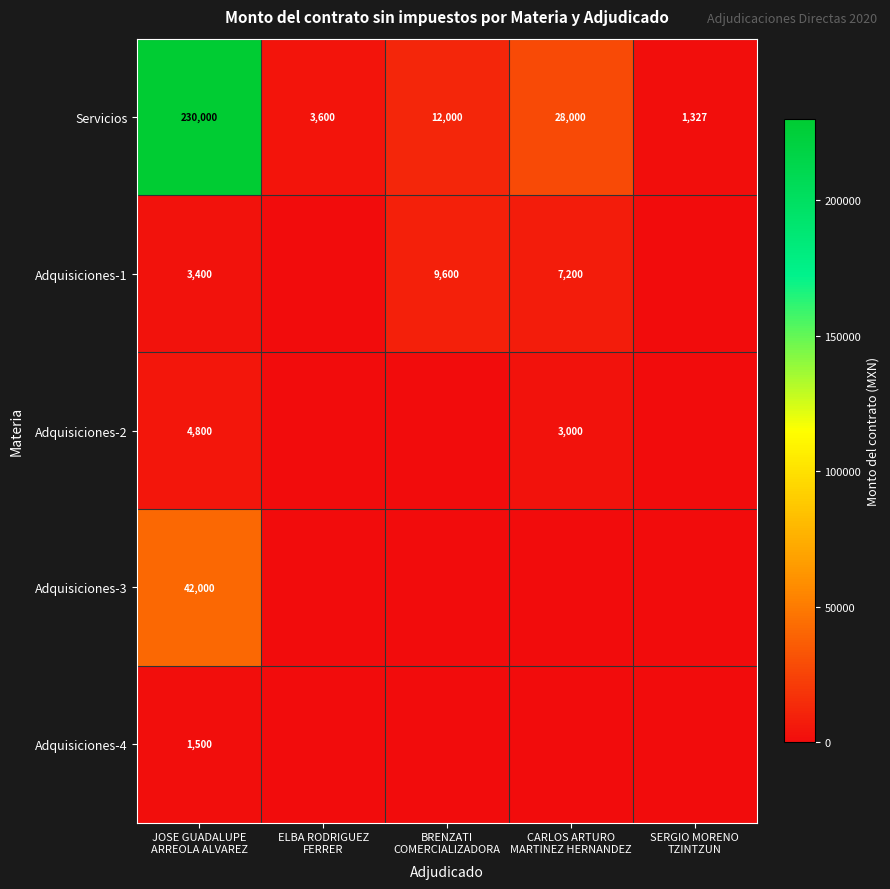

Between JOSE GUADALUPE ARREOLA ALVAREZ and CARLOS ARTURO MARTINEZ HERNANDEZ, which series saw the biggest shift?

Servicios